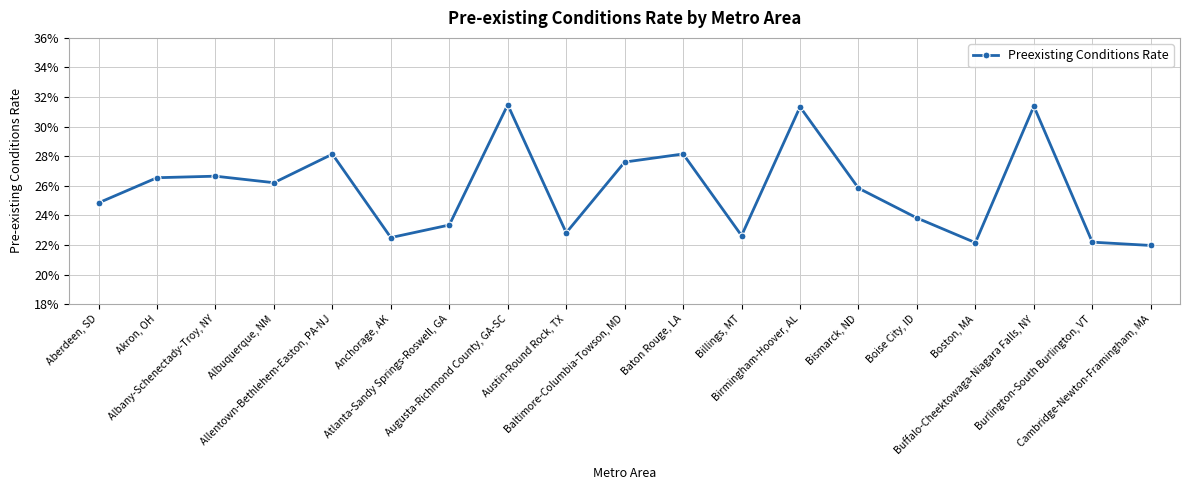

Is this an area chart (filled region under the line)?

No